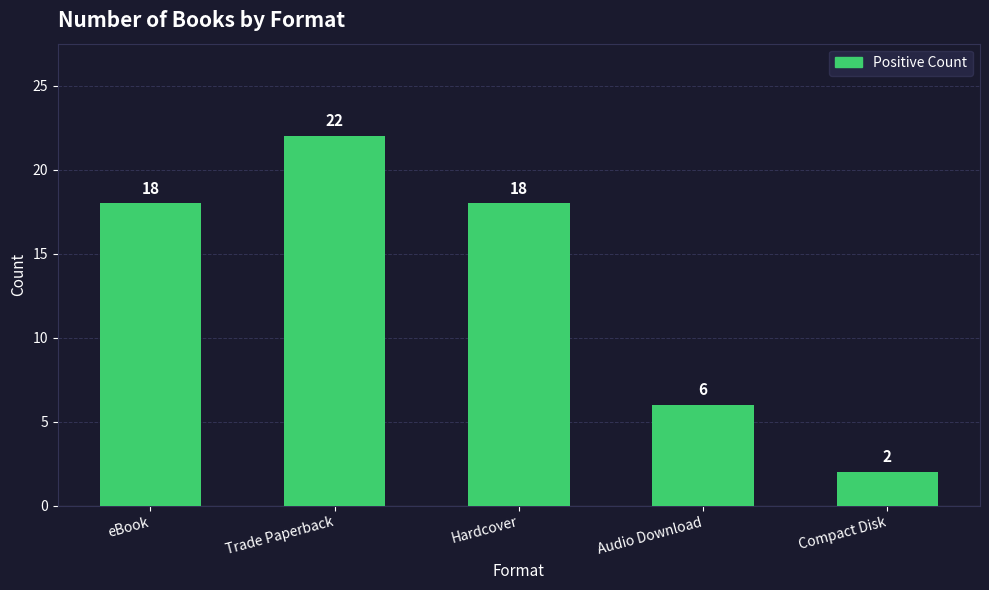

The chart shows a value of 4 at Compact Disk. True or false?

False